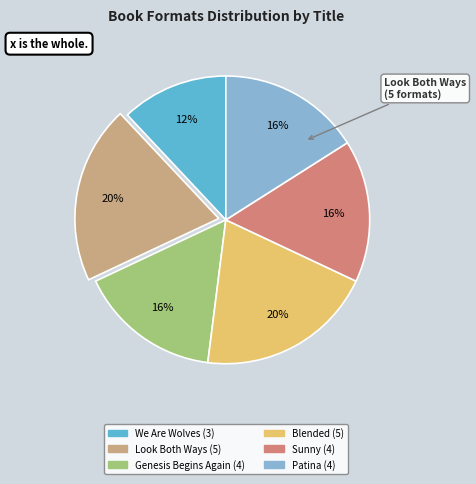

How many segments does this pie chart have?

6